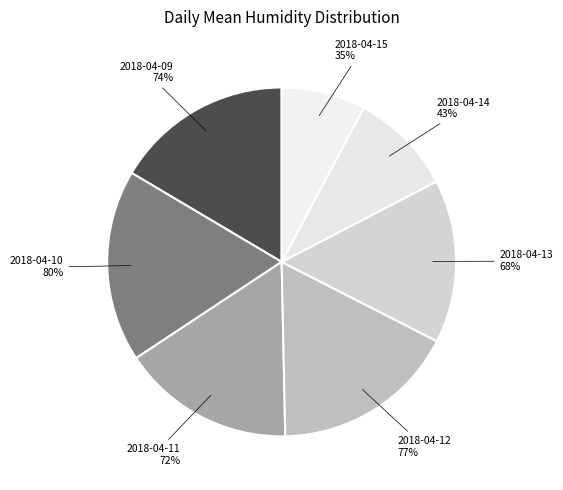

What percentage is the 2018-04-11 slice, to the nearest percent?

16%